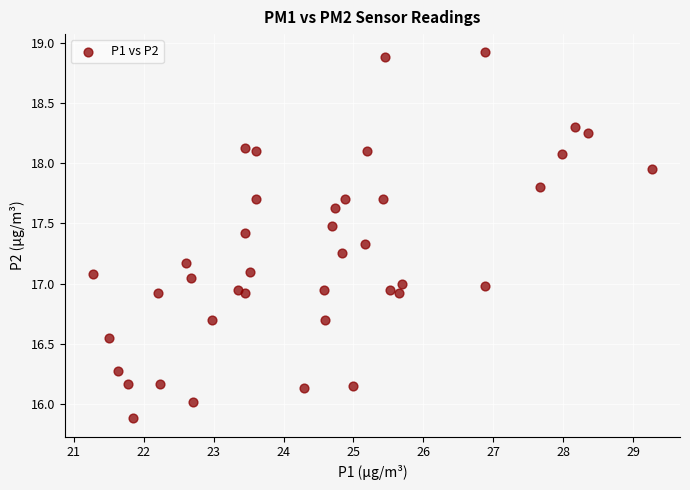

What is the range of X values (max minus min)?

8.0